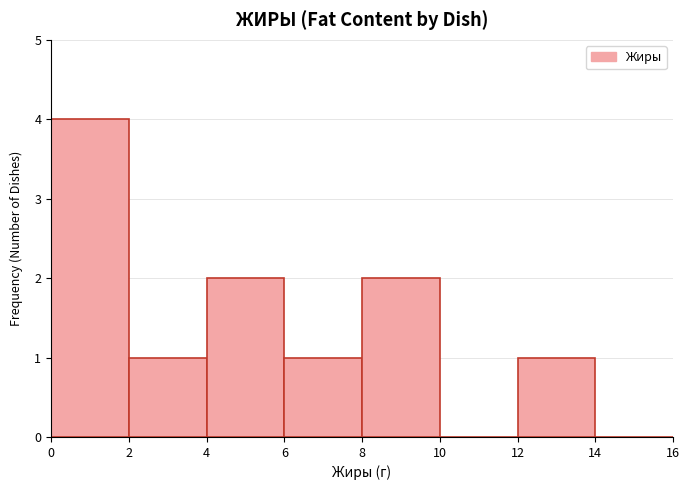

What is the height of the bar covering 8 to 10 on the x-axis? The values are not printed on the chart, so give them approximately, as read against the axis.

2